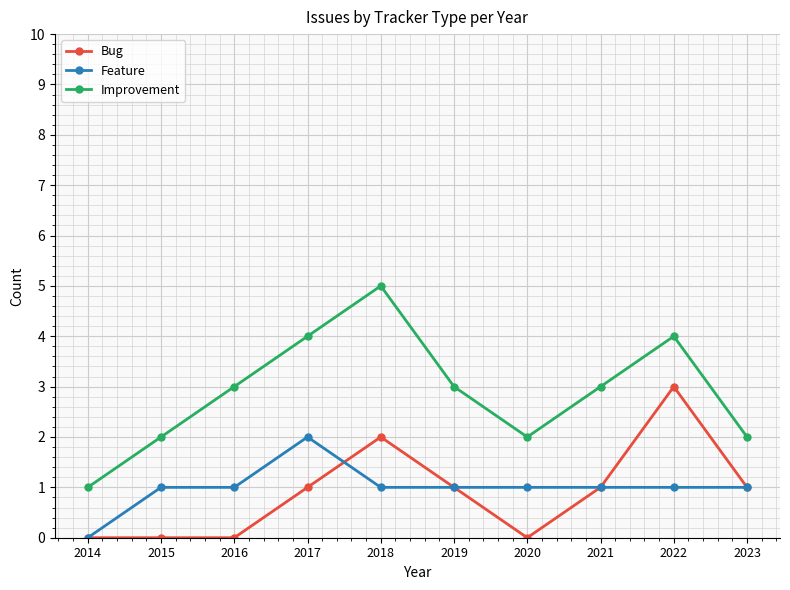

How many distinct data groups are displayed?

3